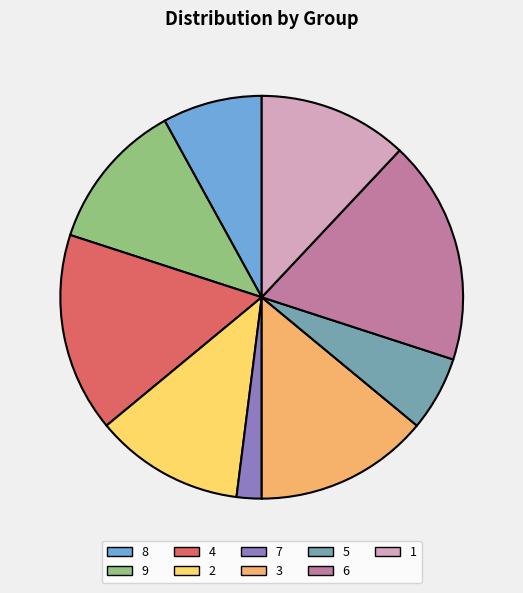

Does 7 account for over 50% of the chart?

No